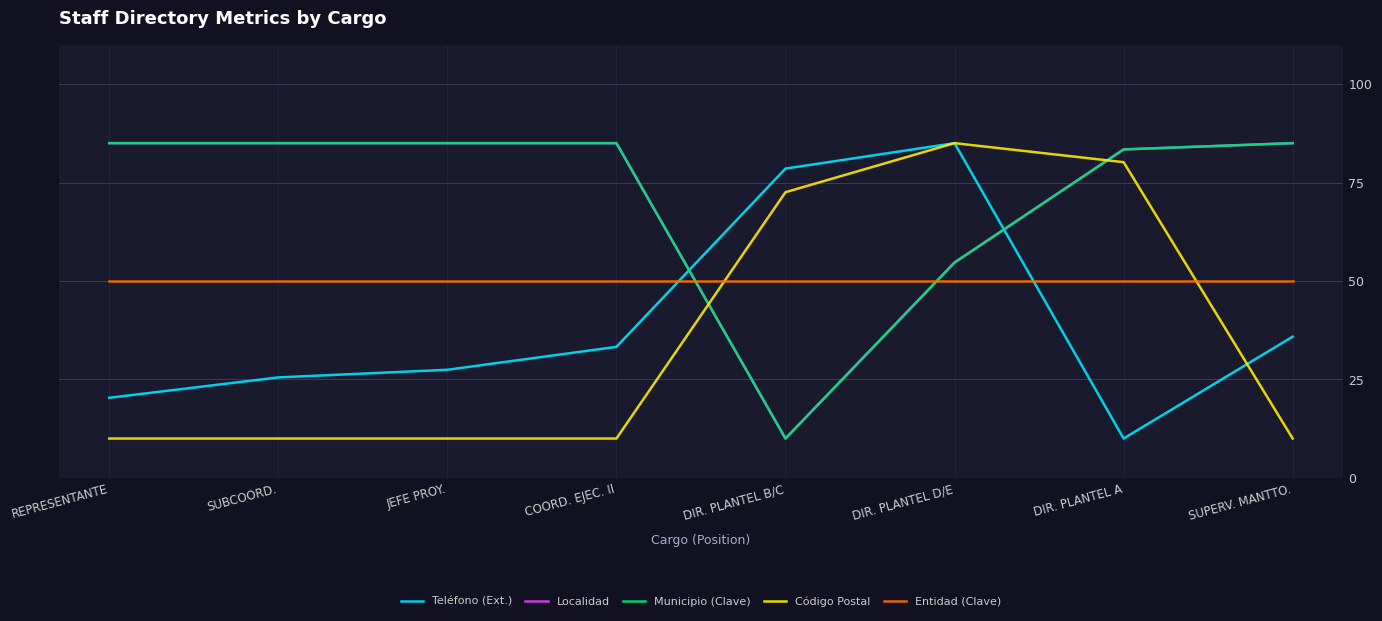

What position from the left is DIR. PLANTEL D/E?

6